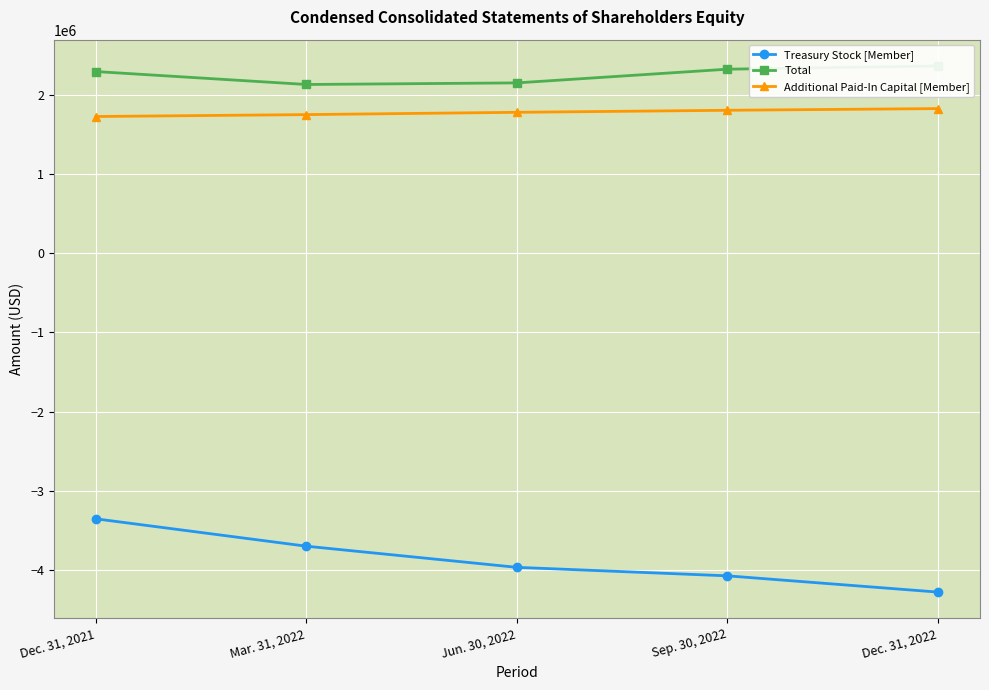

Rank the categories by Treasury Stock [Member] value from lowest to highest.

Dec. 31, 2022, Sep. 30, 2022, Jun. 30, 2022, Mar. 31, 2022, Dec. 31, 2021